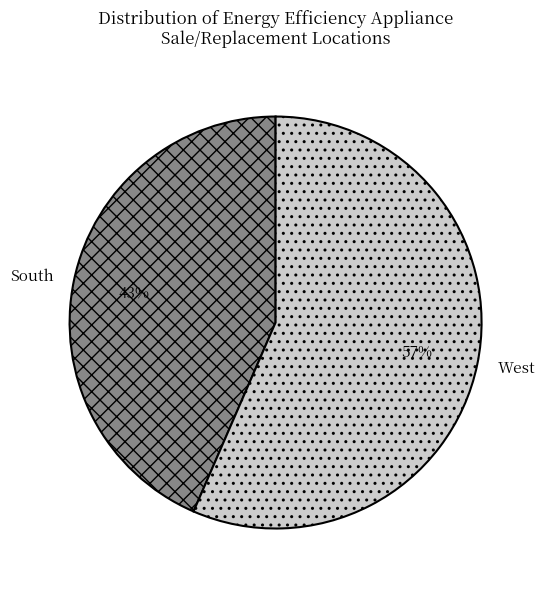

Which slice is the largest?

West